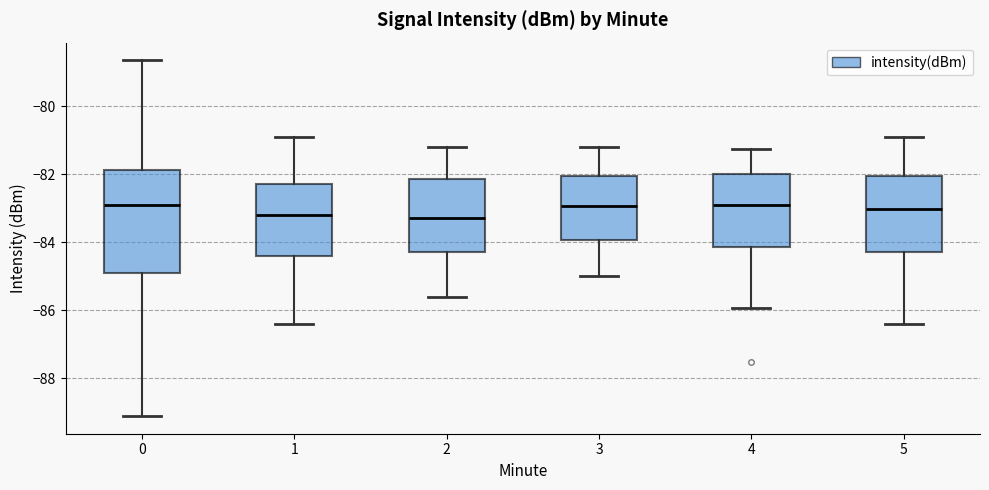

Where is the upper edge of the box at x = 3 on the y-axis? The values are not printed on the chart, so give them approximately, as read against the axis.

-82.0